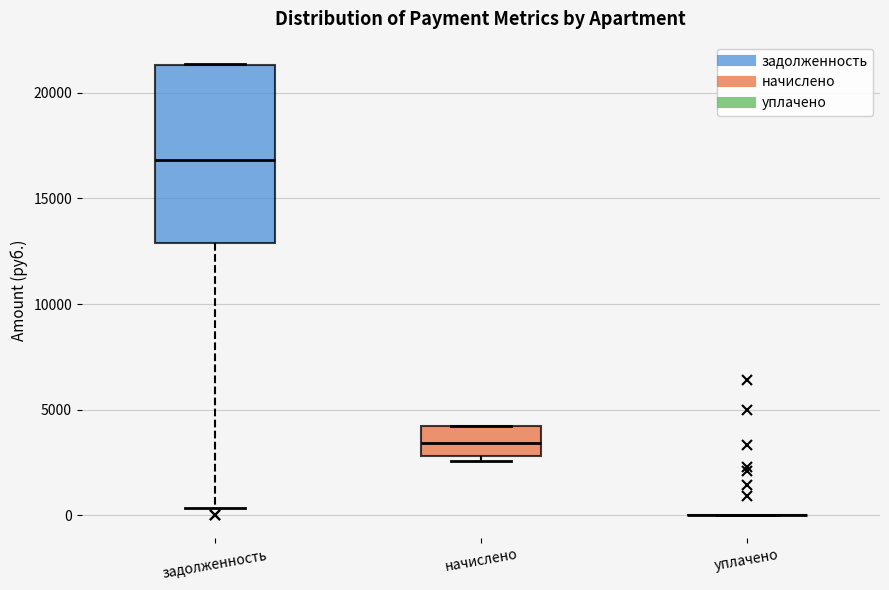

Reading left to right, transcribe this box plot: for each box, give where its median line is, the range the box spans, and where its two whiskers end, as read against the y-axis. The values are not printed on the chart, so give them approximately, as read against the axis.

задолженность: median 17000, box 13000 to 21500, whiskers 500 to 21500
начислено: median 3500, box 3000 to 4000, whiskers 2500 to 4000
уплачено: box collapsed to a line at 0, whiskers 0 to 0